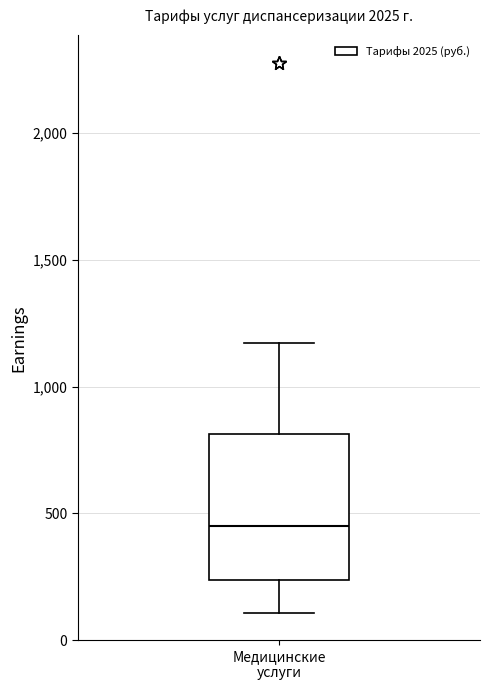

Where does the upper whisker of the box for Медицинские услуги end on the y-axis? The values are not printed on the chart, so give them approximately, as read against the axis.

1150